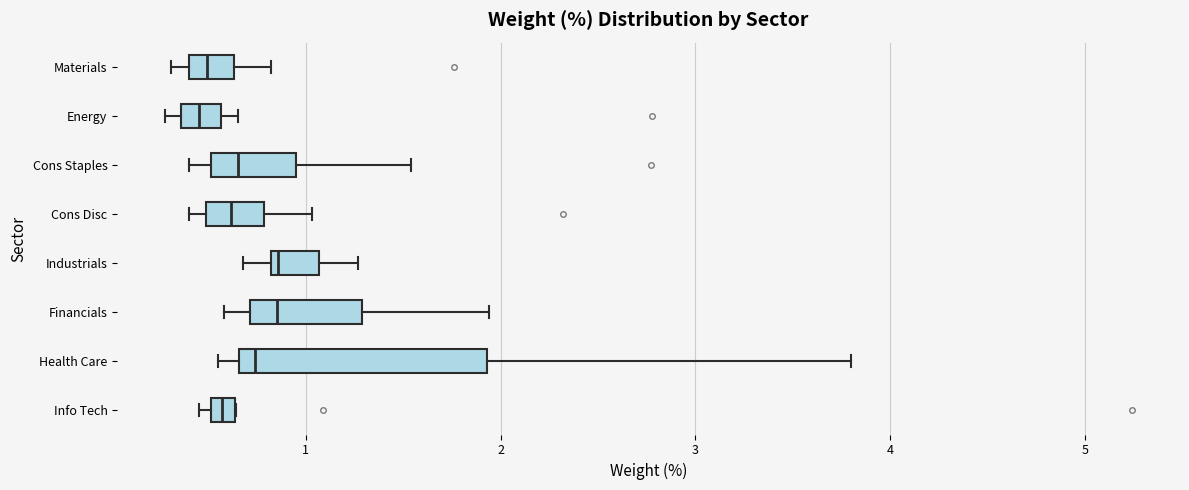

Which box is the widest, from its left edge to its right edge?

Health Care